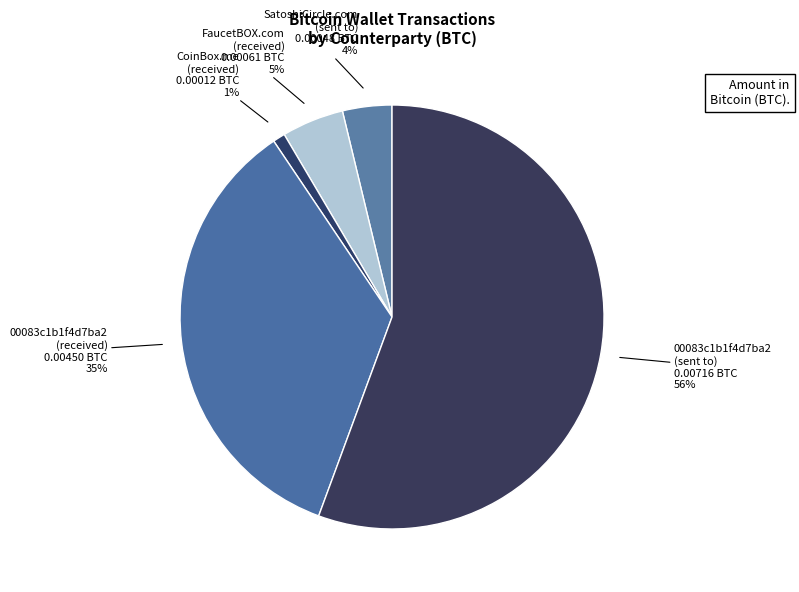

To the nearest percent, what is the average slice percentage?

20%